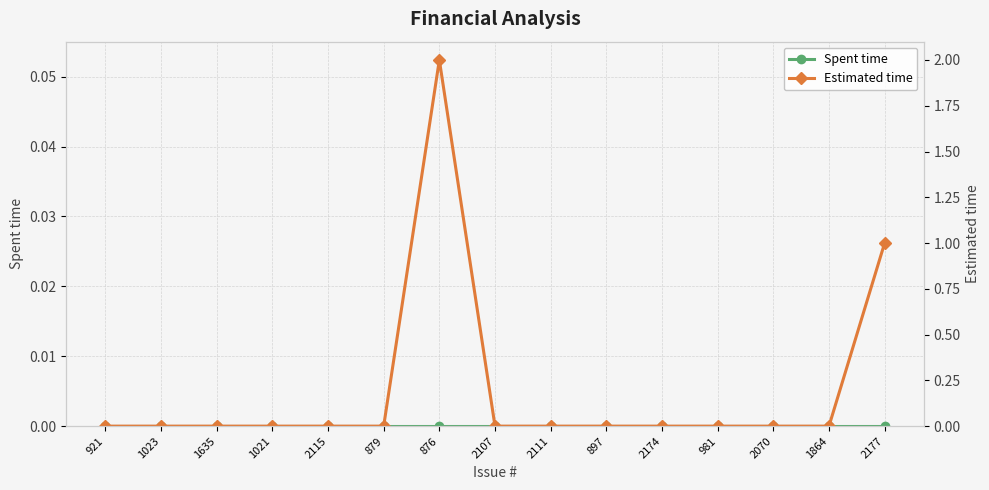

True or false: Estimated time and Spent time cross at least once.

False